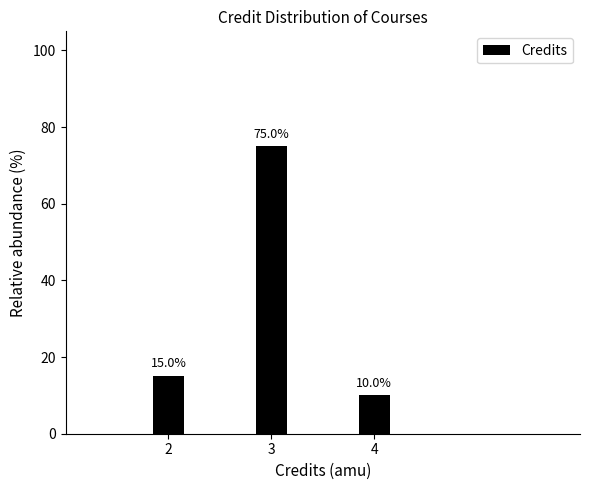

Reading left to right, what are all the values shown in this chart?

2=15	3=75	4=10